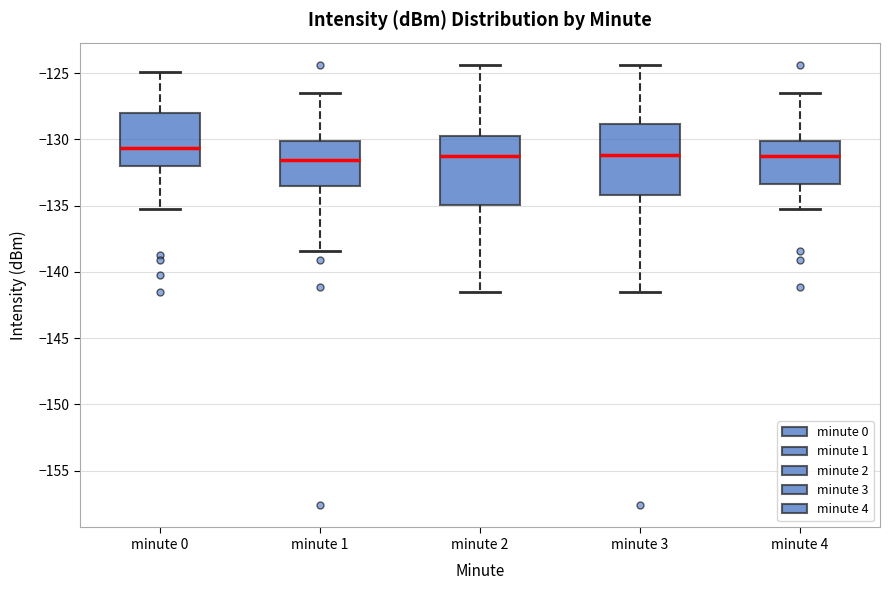

Where is the upper edge of the box for minute 4 on the y-axis? The values are not printed on the chart, so give them approximately, as read against the axis.

-130.0